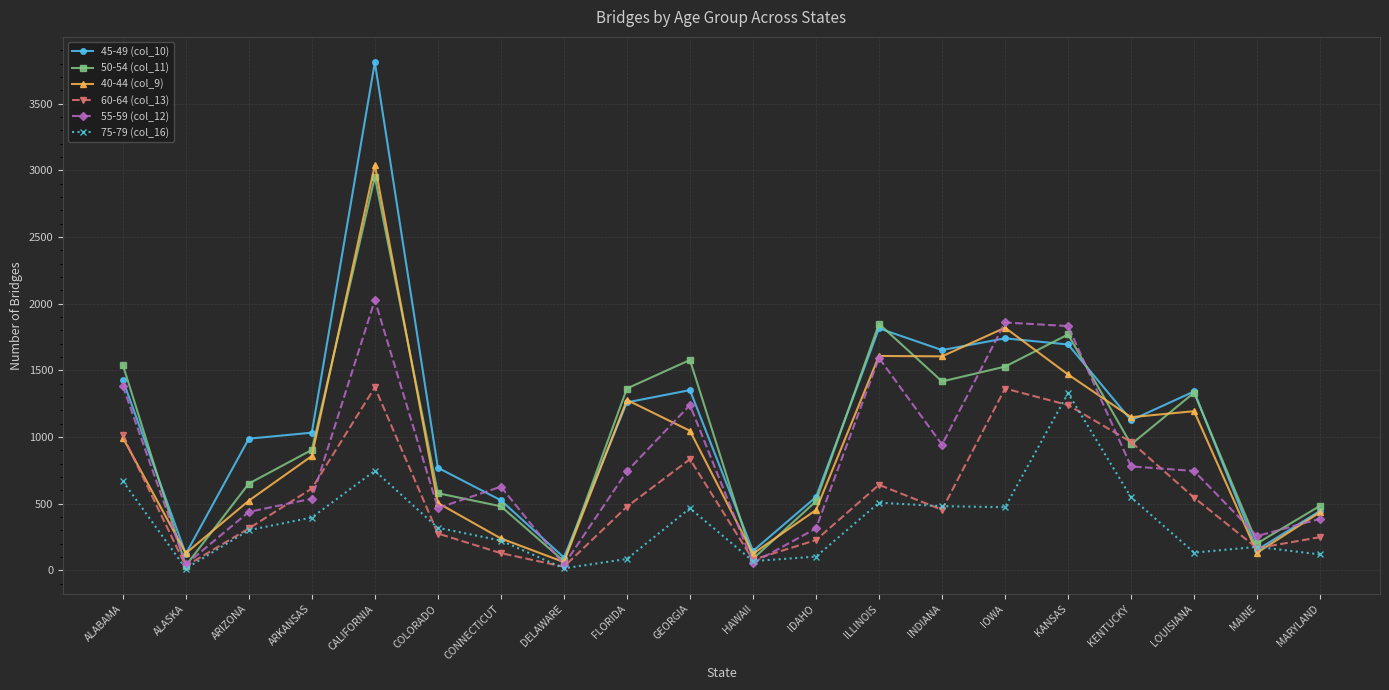

What is the difference between the 60-64 (col_13) values at IDAHO and HAWAII?

148